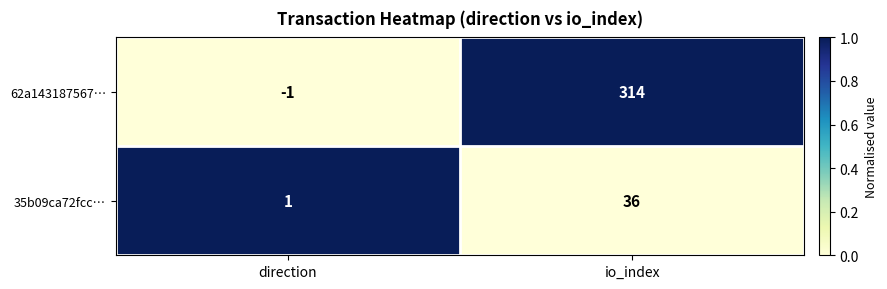

Which category has the lowest value in the 62a143187567… series?

direction